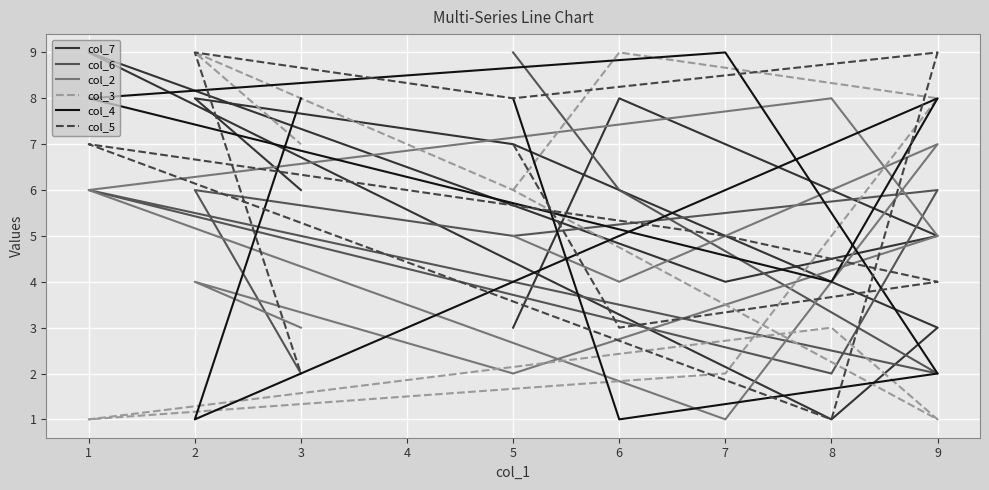

What is the average value of the col_3 series?

5